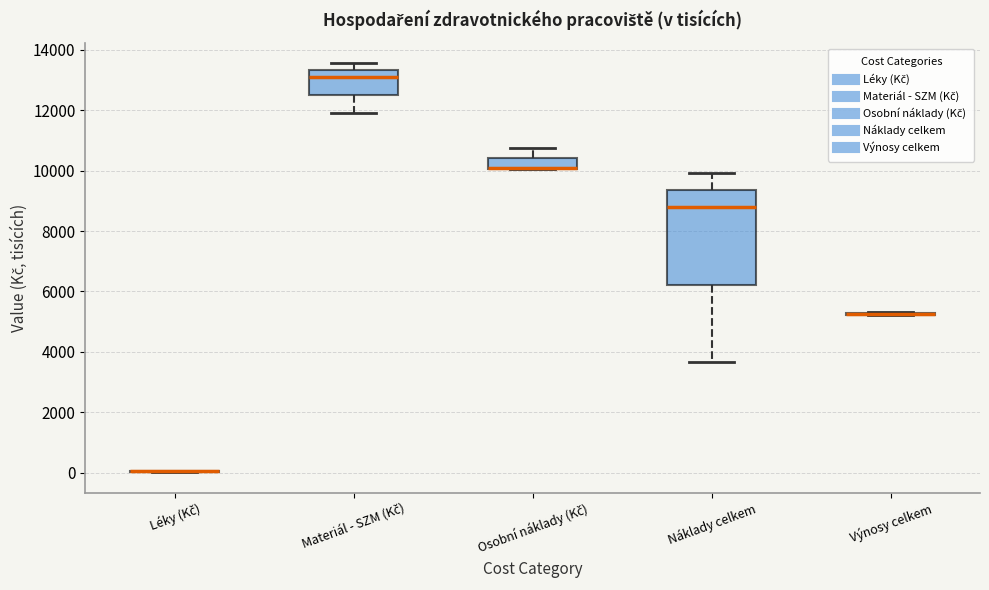

Reading left to right, read every box against the y-axis: the position of its median line, the range the box covers, and the ends of its whiskers. The values are not printed on the chart, so give them approximately, as read against the axis.

Léky (Kč): box collapsed to a line at 0, whiskers 0 to 0
Materiál - SZM (Kč): median 13200, box 12600 to 13400, whiskers 12000 to 13600
Osobní náklady (Kč): median 10000 (drawn on the box's lower edge), box 10000 to 10400, whiskers 10000 to 10800
Náklady celkem: median 8800, box 6200 to 9400, whiskers 3600 to 10000
Výnosy celkem: box collapsed to a line at 5200, whiskers 5200 to 5400